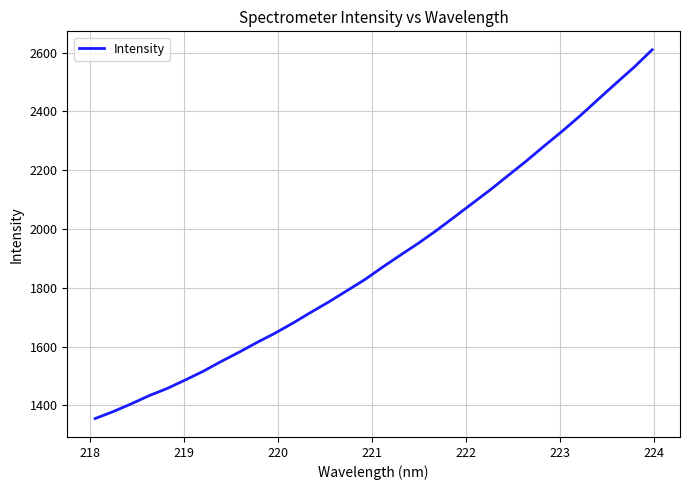

What is the greatest value displayed?

2609.8